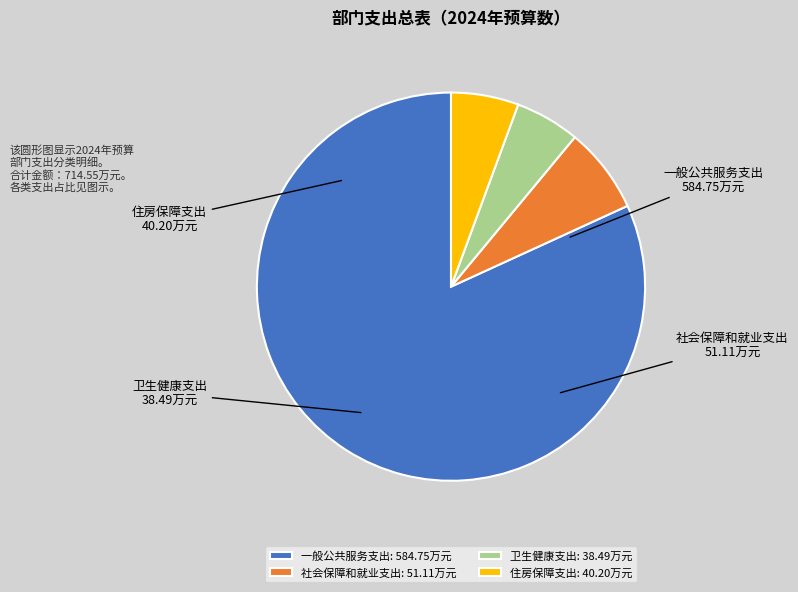

Which category accounts for the majority?

一般公共服务支出